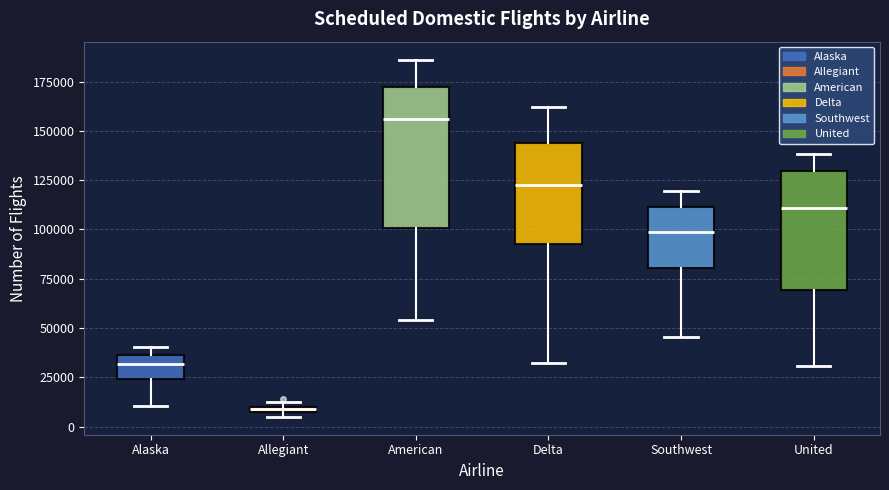

Which box is the tallest, from its lower edge to its upper edge?

American